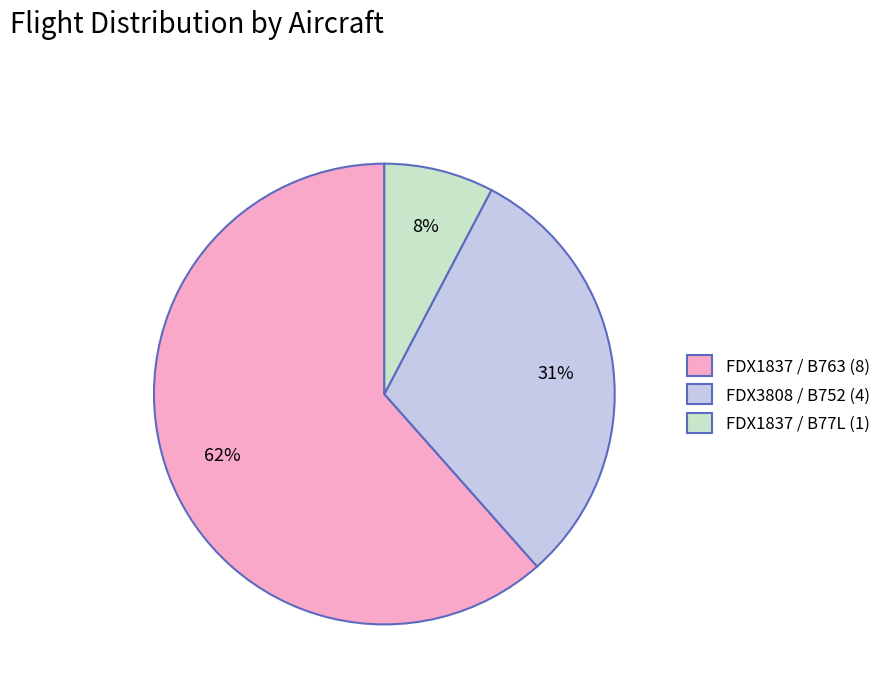

Is the sum of FDX1837 / B763 and FDX1837 / B77L greater than half?

Yes